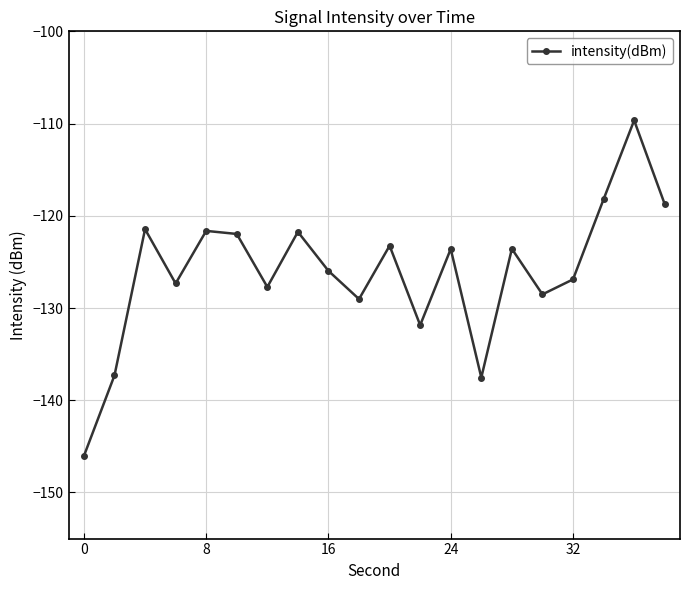

What is the difference between the maximum and minimum values?

36.4